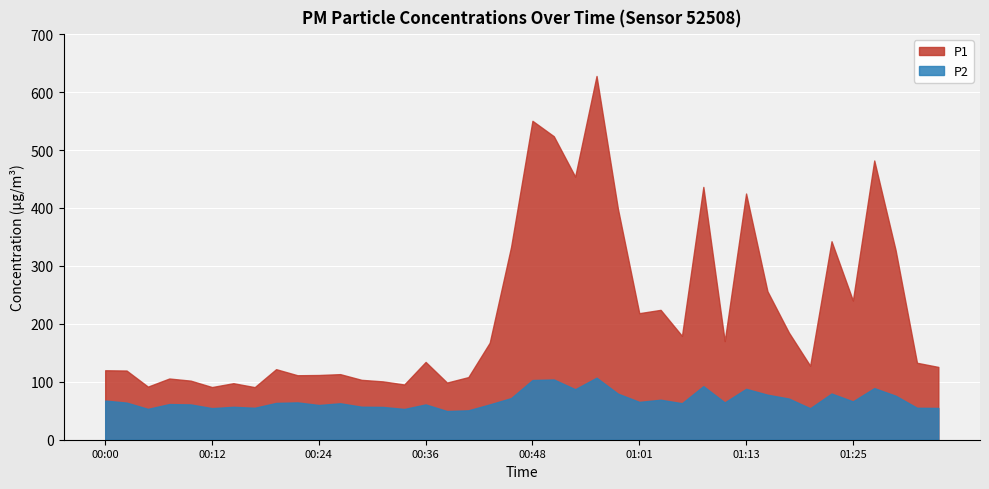

At which label does P2 first exceed 64?

00:00